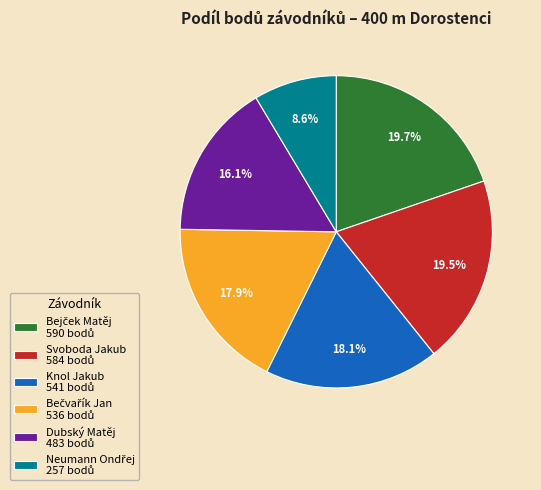

Is there any slice that represents more than half of the pie?

No